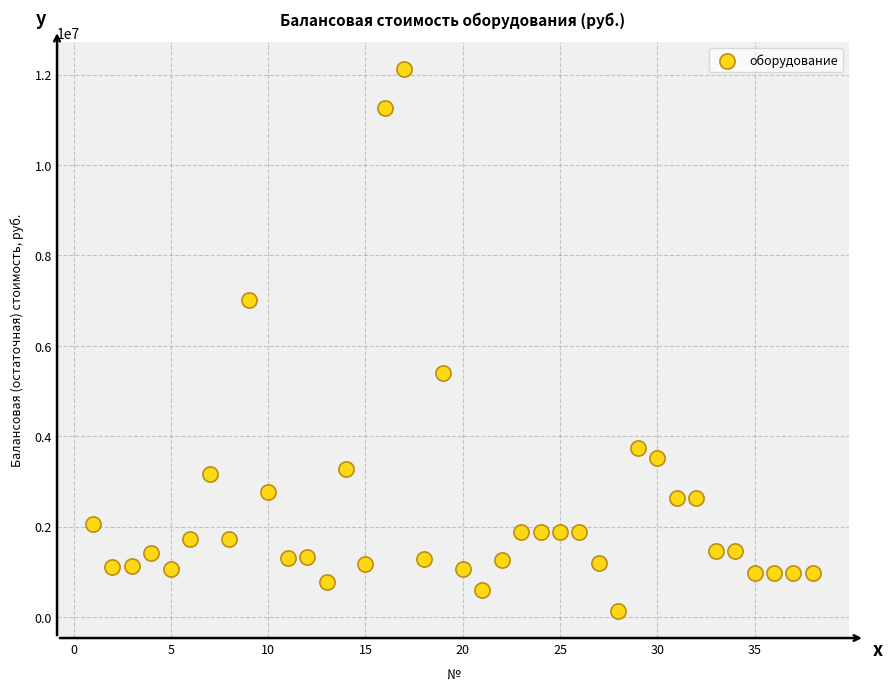

What Y value in the scatter plot is closest to 6126769?

5391506.9